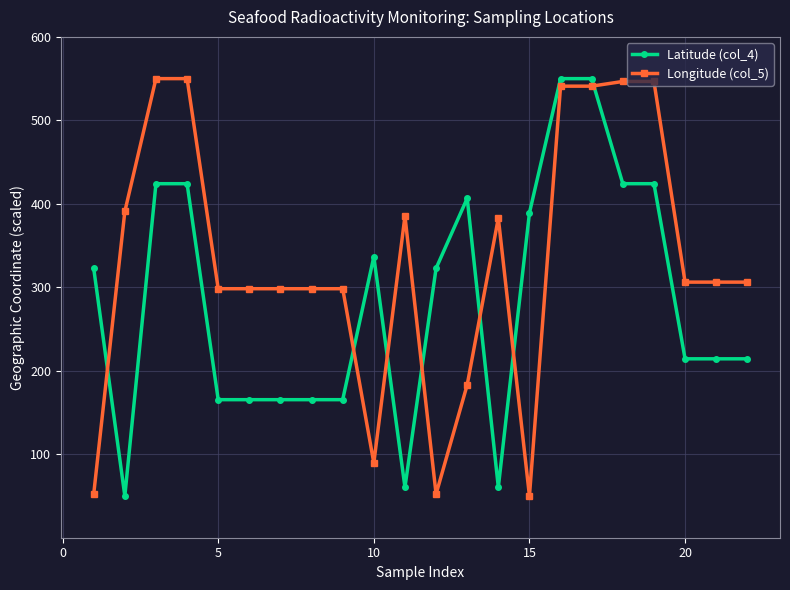

What is the maximum value for Longitude (col_5)?

550.0